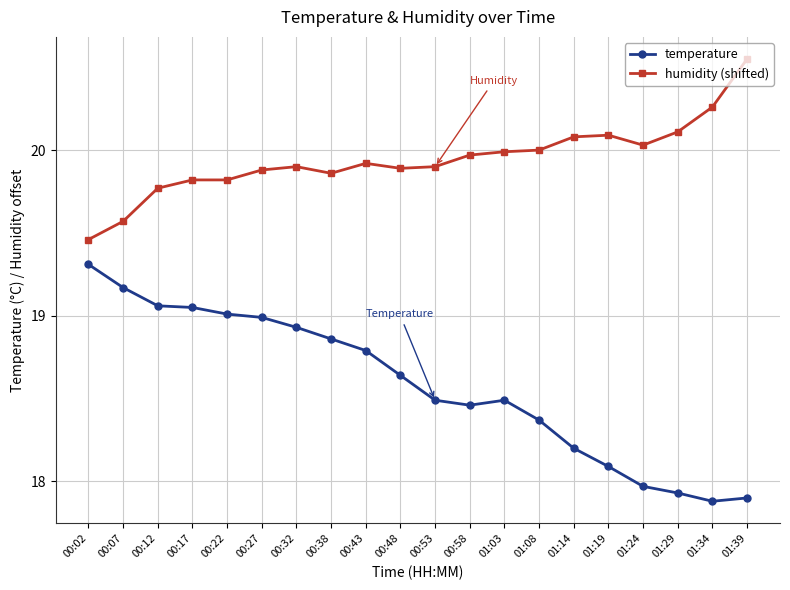

At 01:29, list the series in order from smallest to largest.

temperature, humidity (shifted)